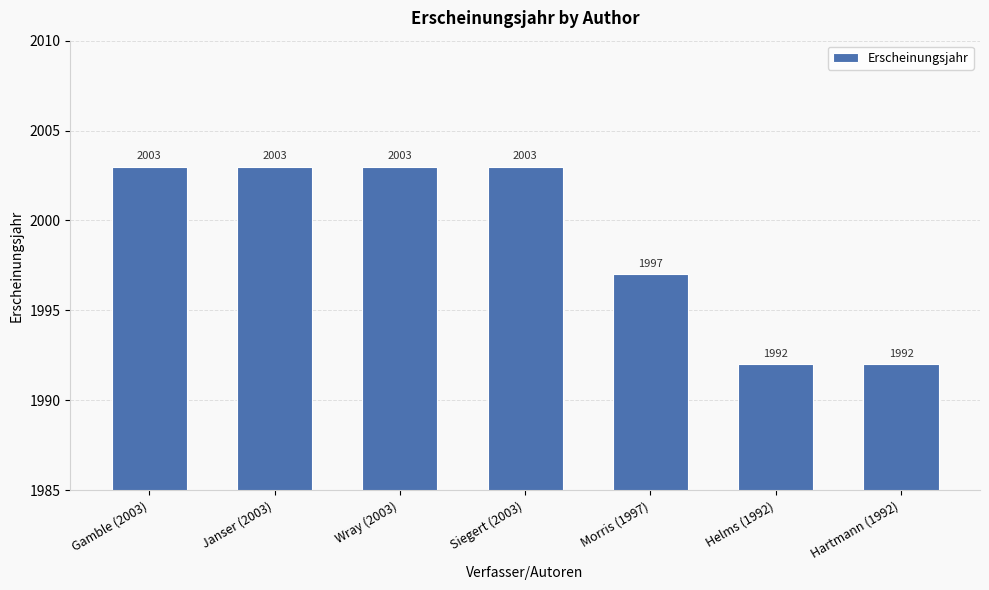

What is the change in value from Morris (1997) to Helms (1992)?

-5